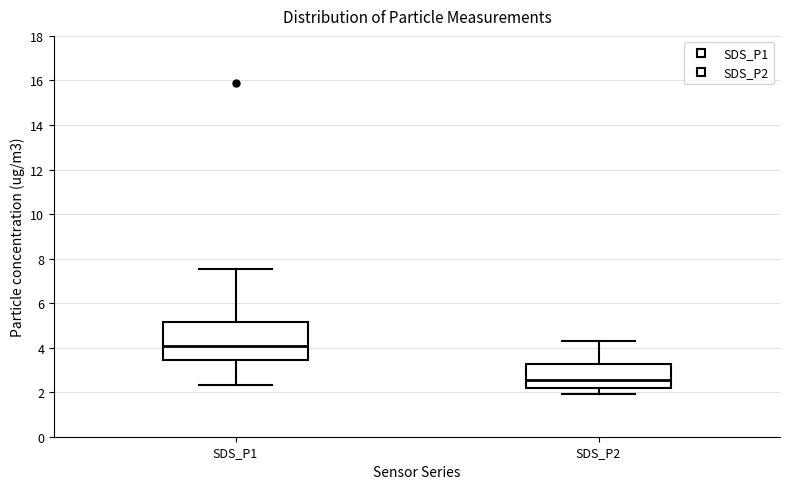

Where does the lower whisker of the box for SDS_P1 end on the y-axis? The values are not printed on the chart, so give them approximately, as read against the axis.

2.4